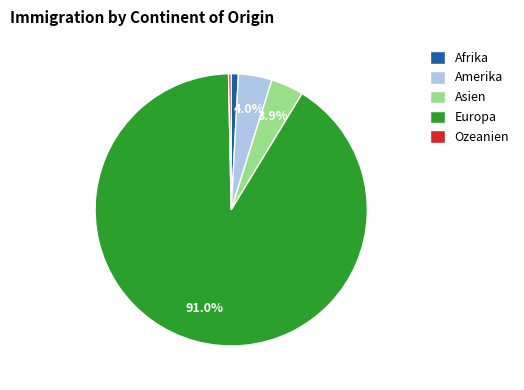

Which slice represents more than half of the pie?

Europa